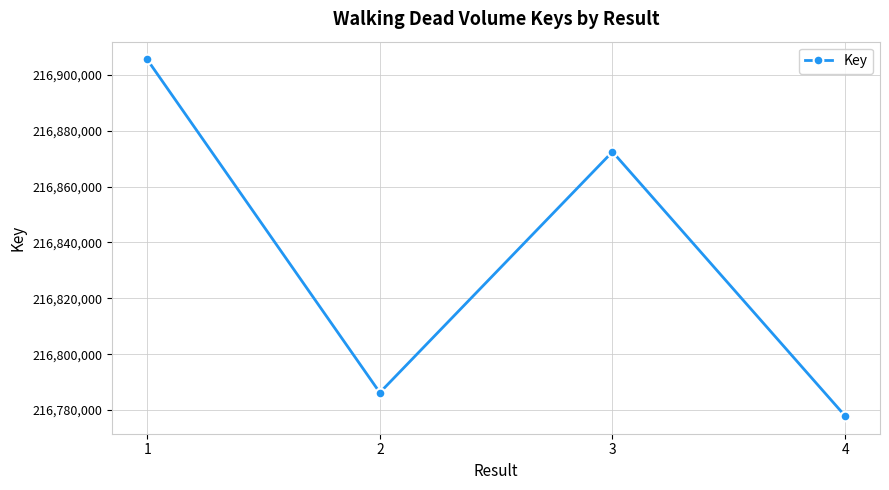

Which has a higher value, 1 or 2?

1